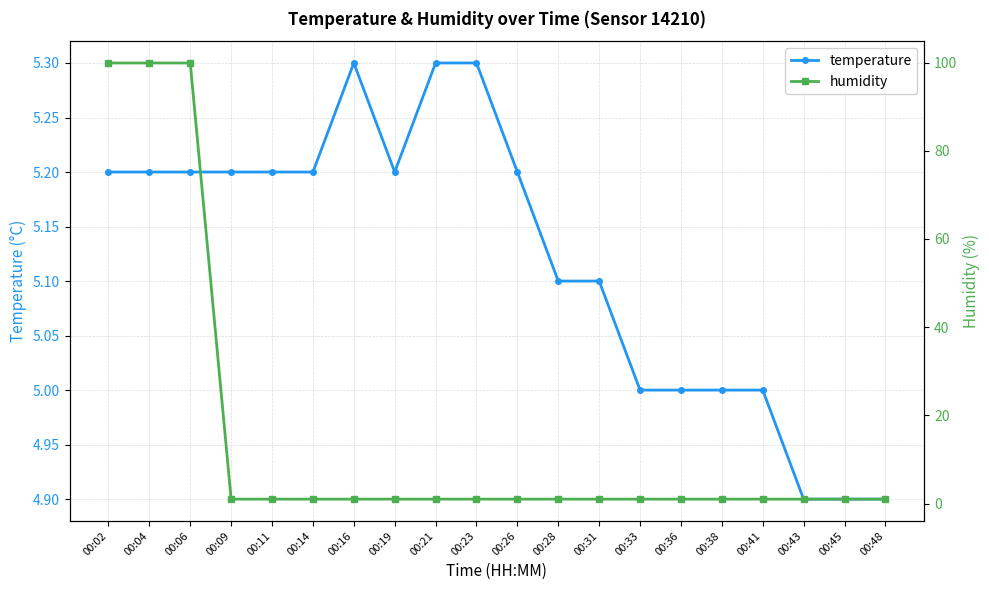

Between 00:06 and 00:19, which series saw the biggest shift?

humidity